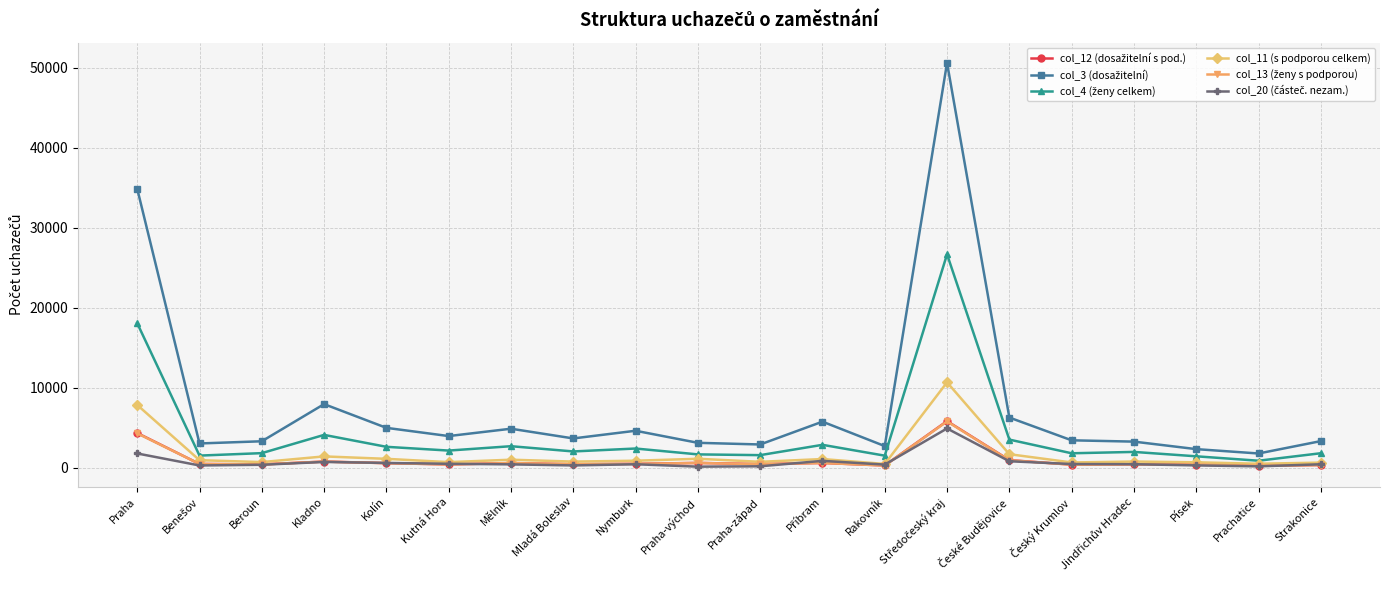

What is the label of the 18th point from the left?

Písek